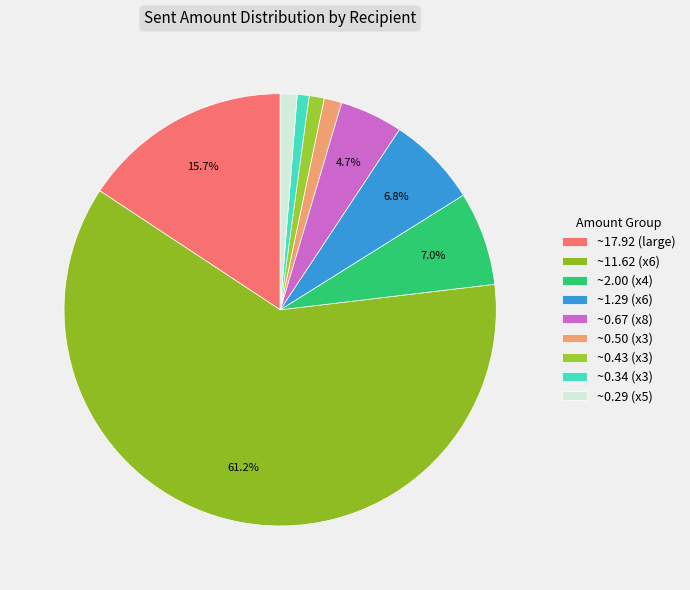

How many slices are in this pie chart?

9